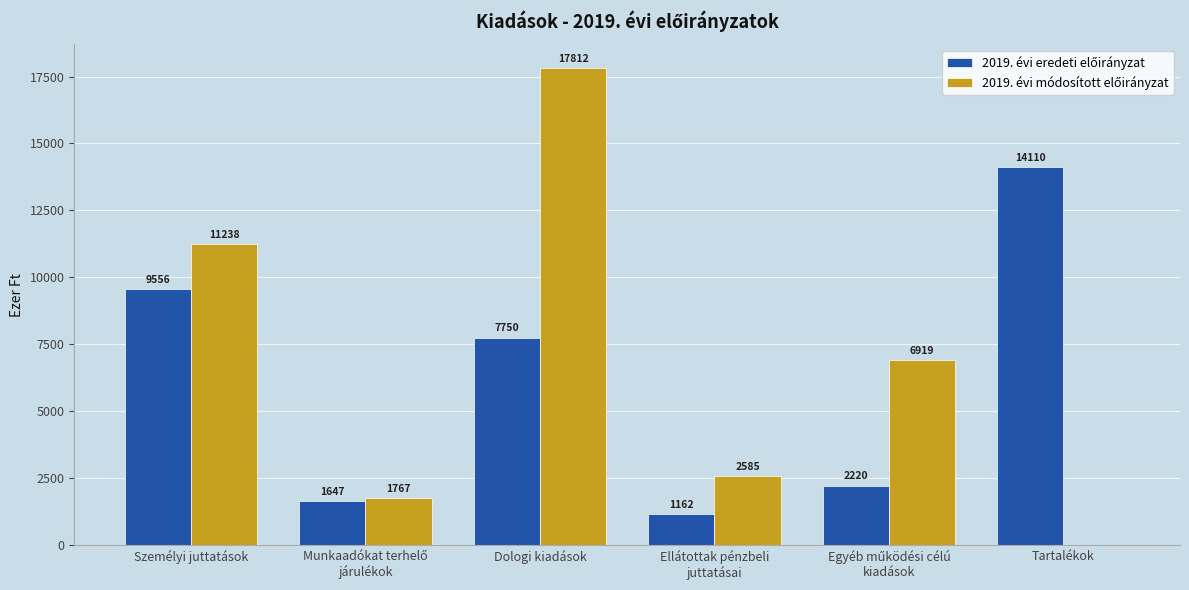

What is the maximum value shown in the chart?

17812